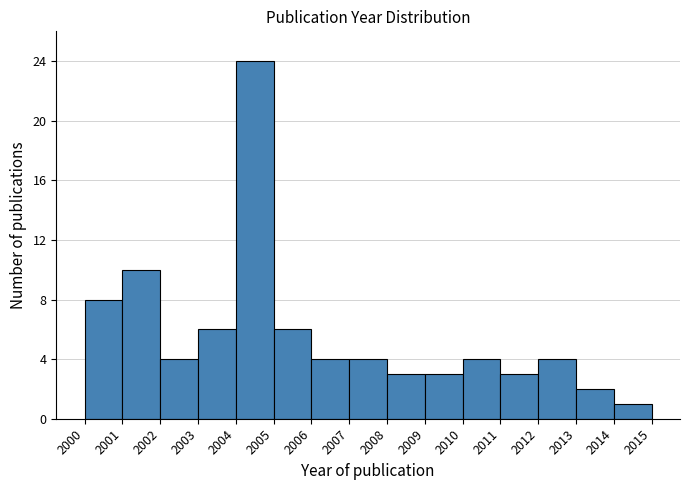

Over which range of the x-axis is the bar tallest?

2004 to 2005